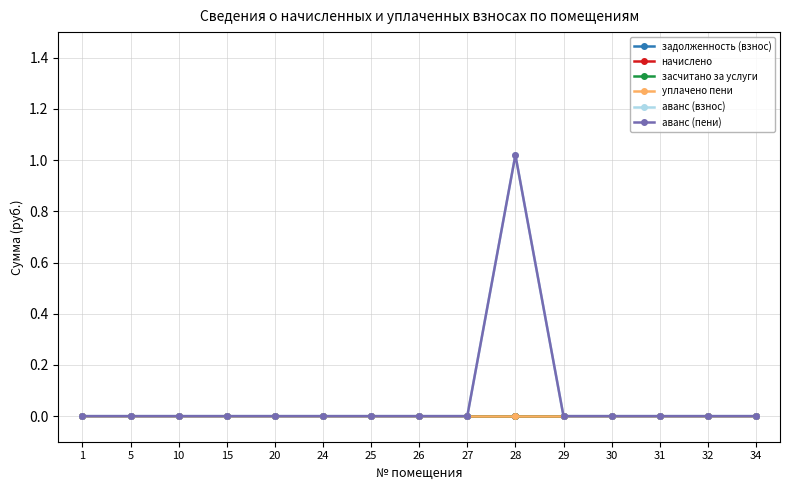

True or false: уплачено пени and задолженность (взнос) intersect in this chart.

False